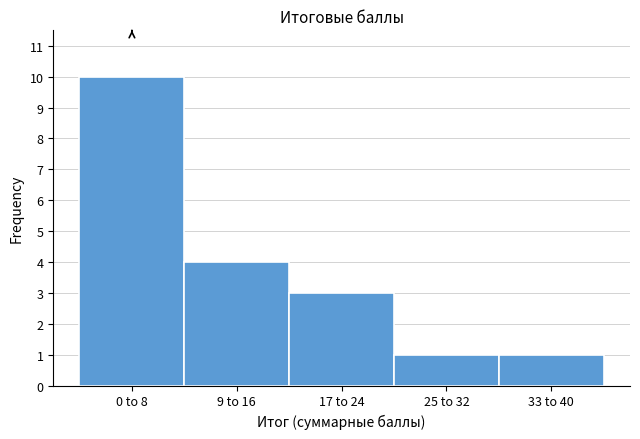

Reading left to right, extract all data points from this chart.

10	4	3	1	1